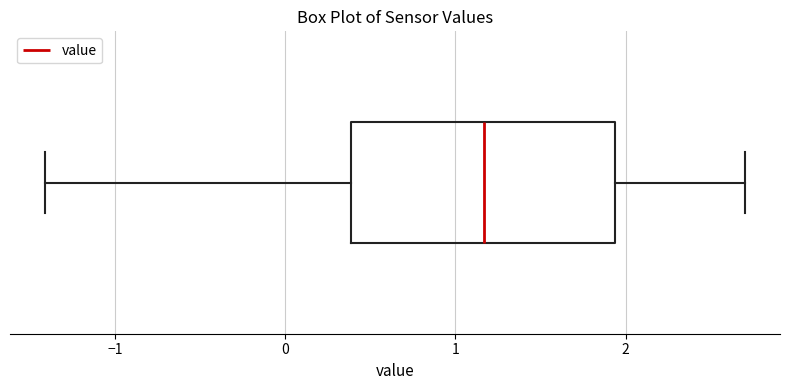

Read this box plot against the x-axis: the position of the median line, the range covered by the box, and the ends of both whiskers. The values are not printed on the chart, so give them approximately, as read against the axis.

median 1.2, box 0.4 to 1.9, whiskers -1.4 to 2.7